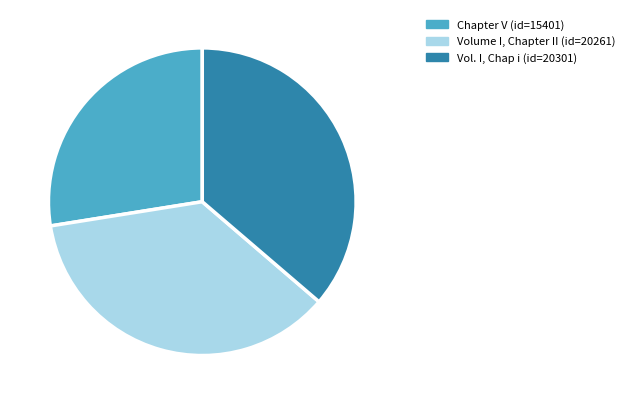

Which category has the smallest portion of the pie?

Chapter V